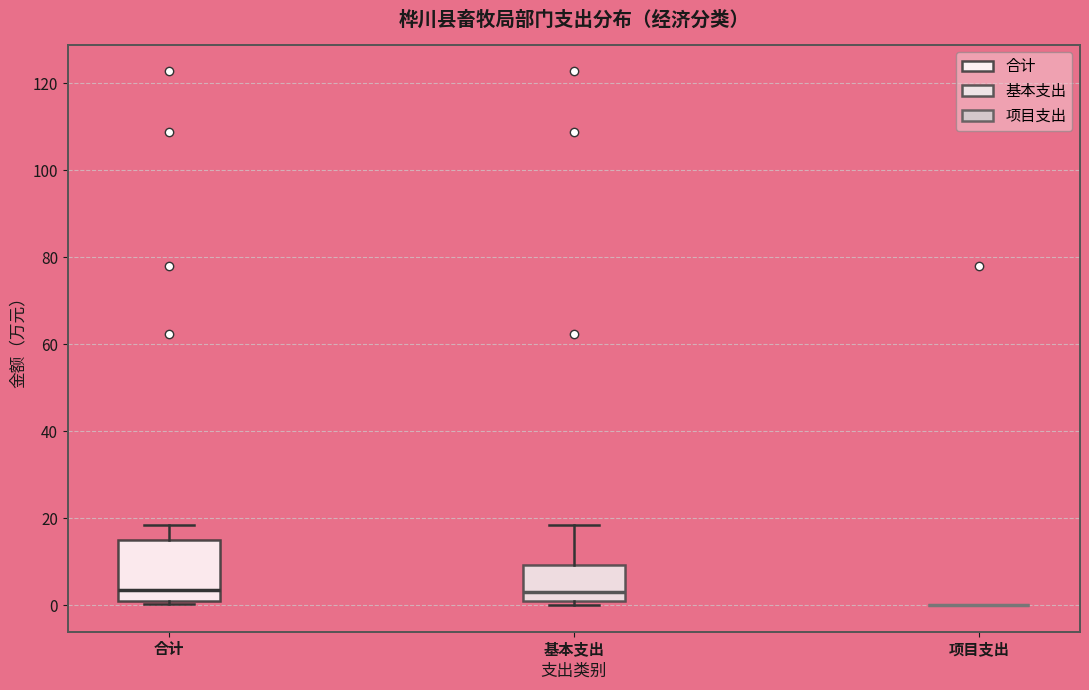

Comparing the boxes themselves (not the whiskers), which one is the tallest?

合计